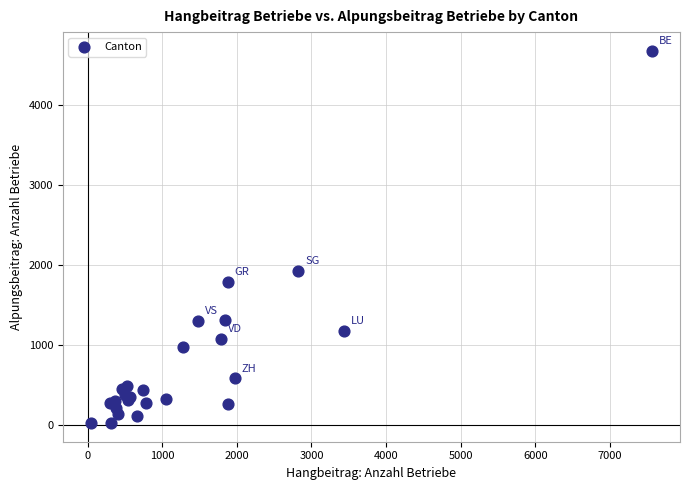

What Y value in the scatter plot is closest to 2348?

1927